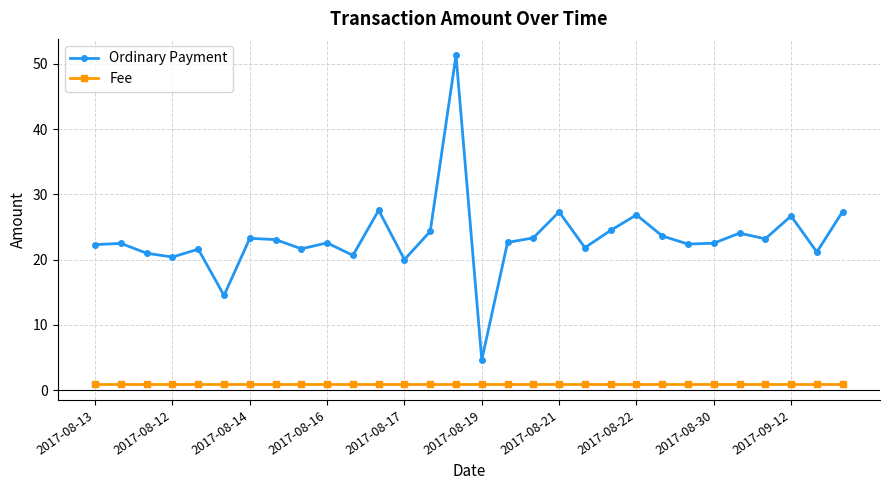

What is the maximum value for Ordinary Payment?

51.3